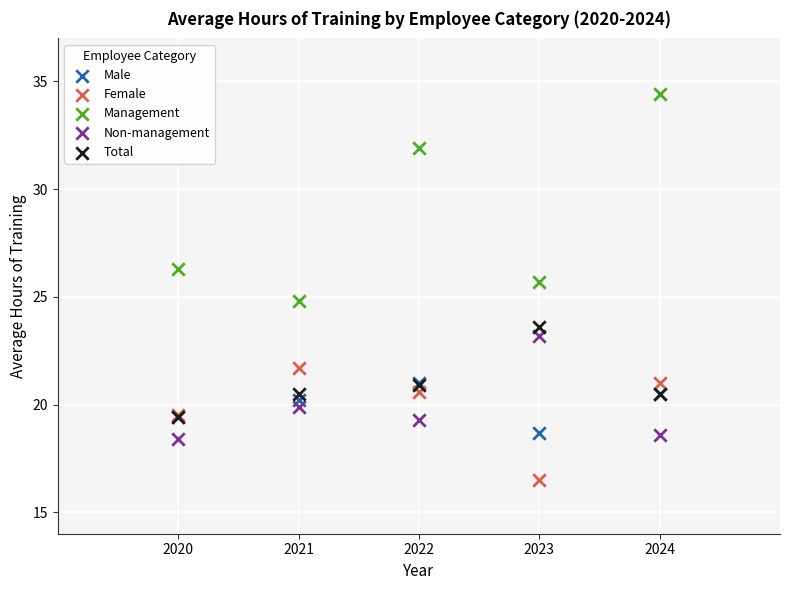

Which series contains the lowest Y value?

Female